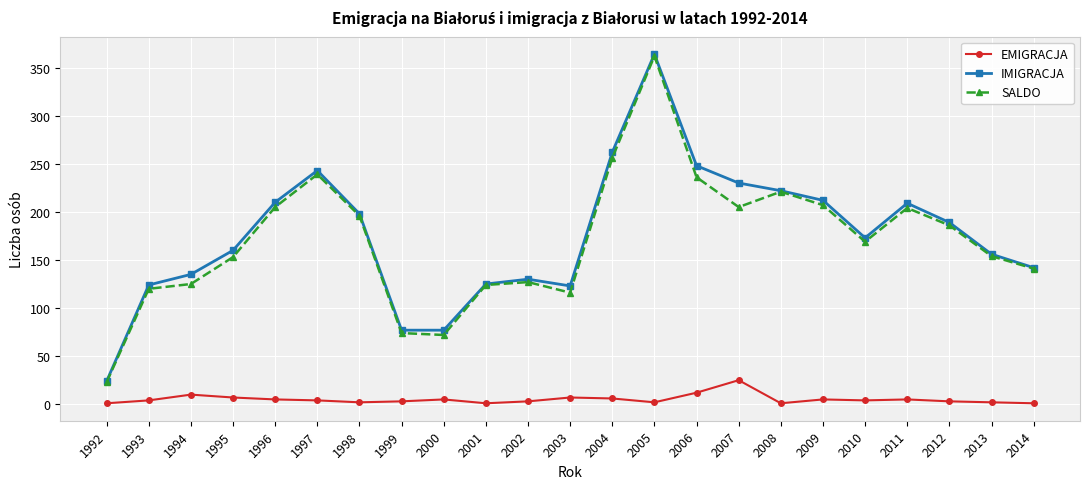

What is the value of the SALDO point at the 13th from the left?

256